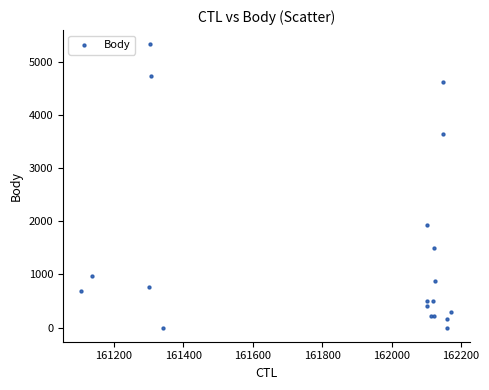

What Y value in the scatter plot is closest to 2663?

1935